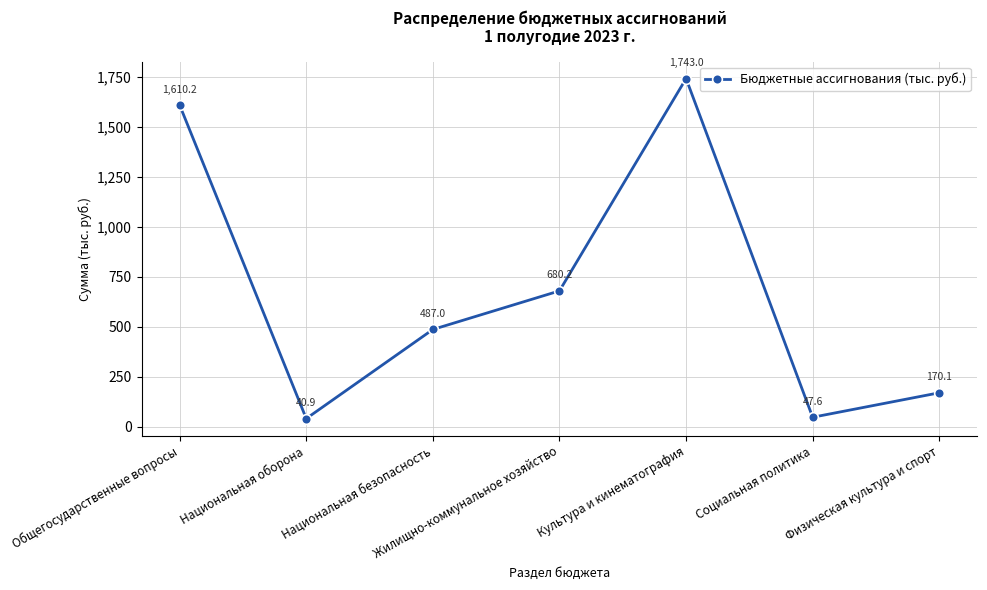

At which label does the data first exceed 487?

Общегосударственные вопросы